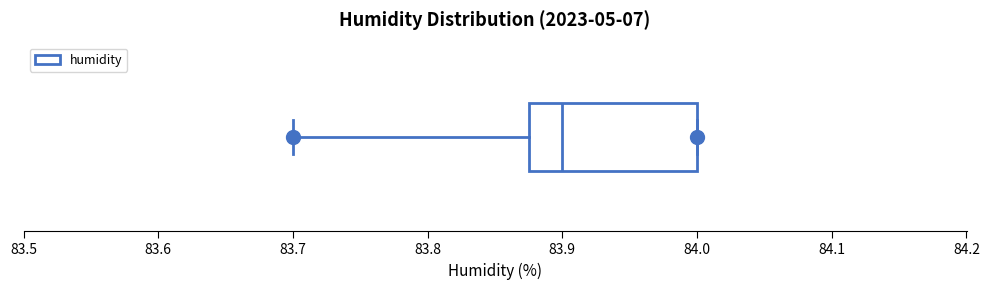

Read this box plot against the x-axis: the position of the median line, the range covered by the box, and the ends of both whiskers. The values are not printed on the chart, so give them approximately, as read against the axis.

median 83.90, box 83.88 to 84.00, whiskers 83.70 to 84.00